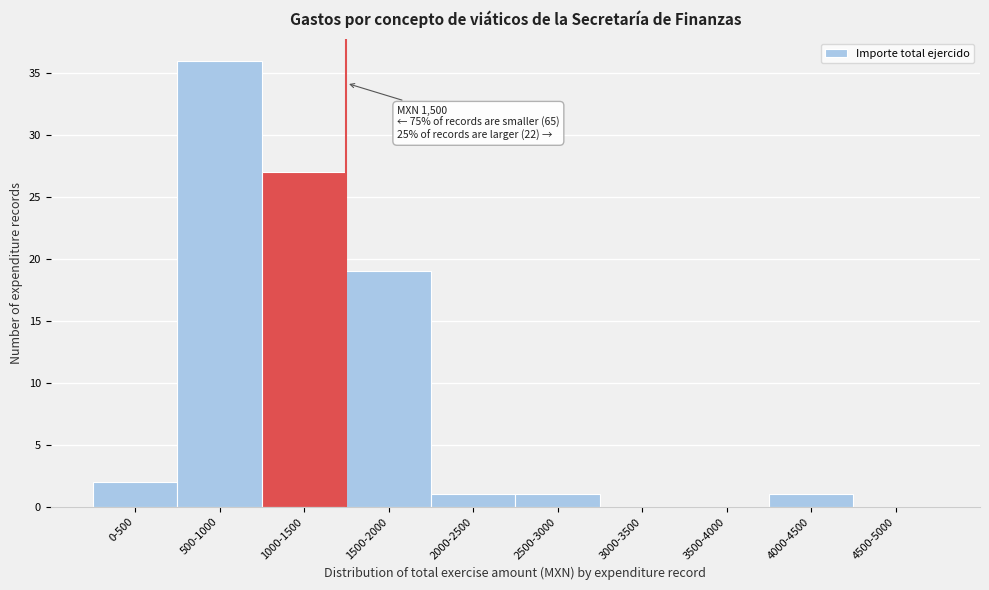

Reading right to left, extract all data points from this chart.

4500-5000=0	4000-4500=1	3500-4000=0	3000-3500=0	2500-3000=1	2000-2500=1	1500-2000=19	1000-1500=27	500-1000=36	0-500=2